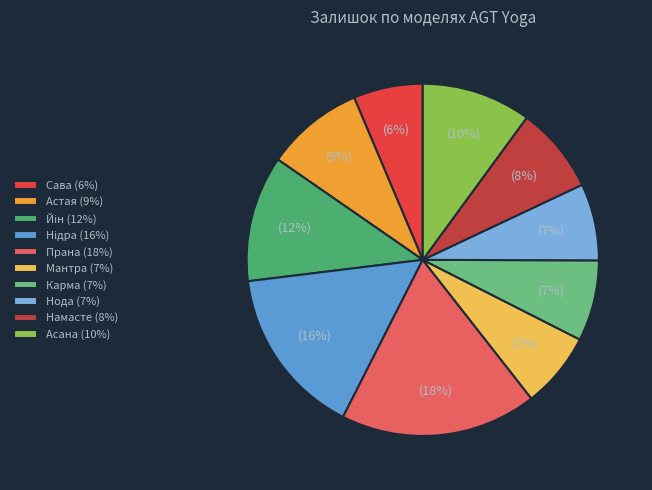

Which category has the biggest portion of the pie?

Прана